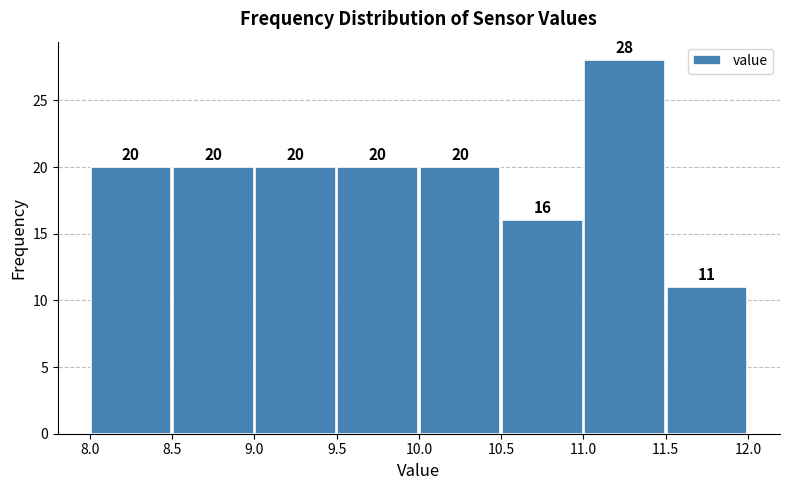

How tall is the bar that spans 8.5 to 9.0 on the x-axis?

20